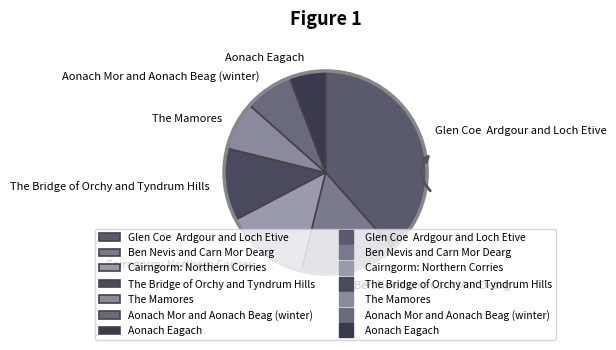

Is it true that The Mamores is 1% of the pie?

False